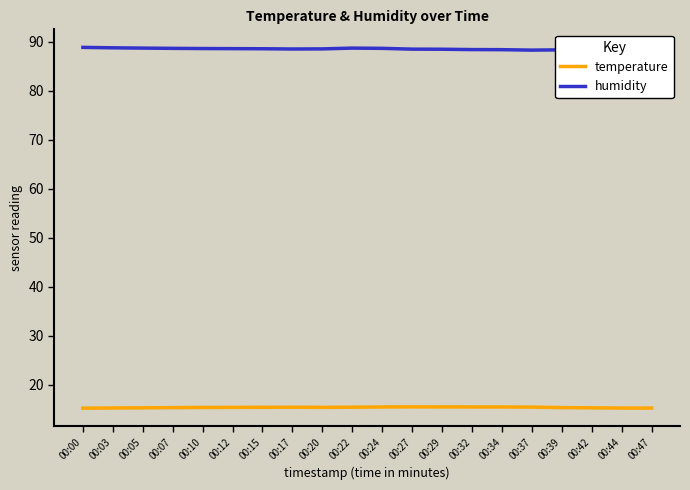

True or false: temperature and humidity intersect in this chart.

False